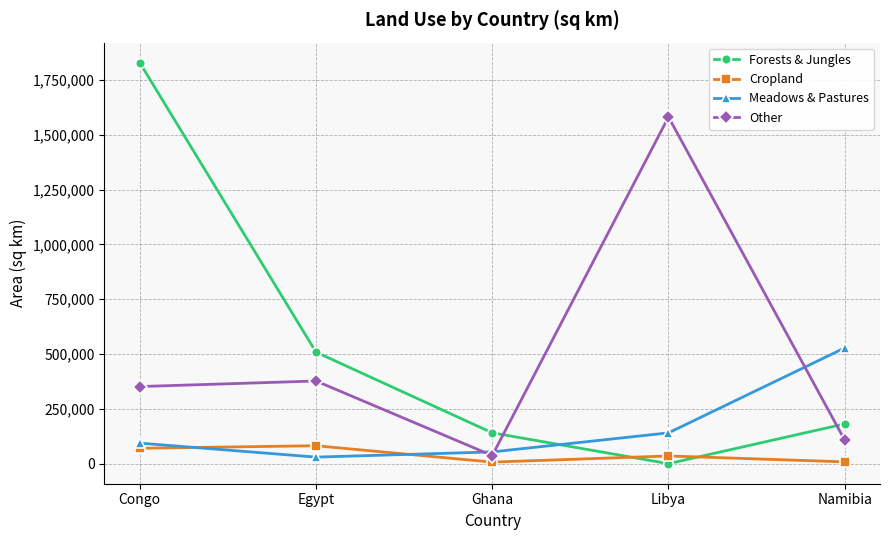

What is the value of the Other point at the 2nd from the left?

377145.3